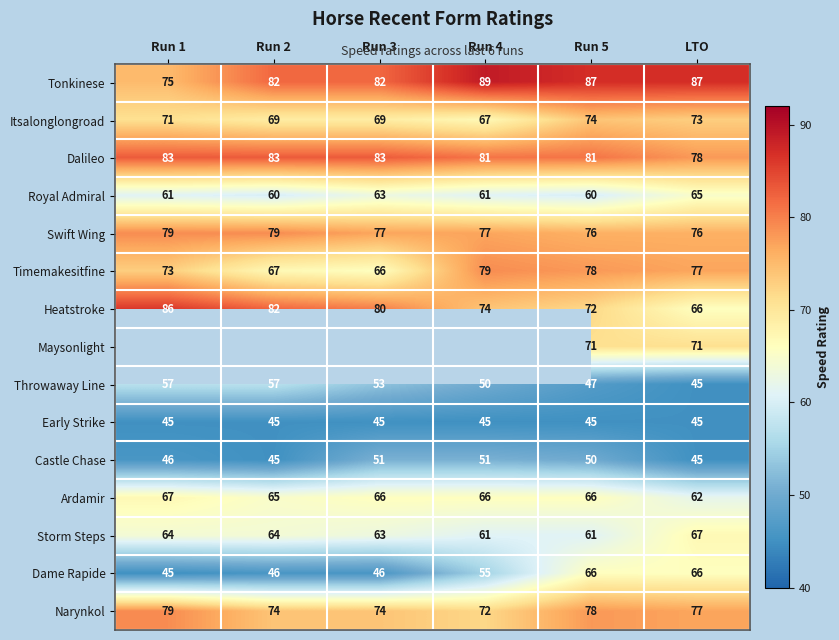

Where is Heatstroke nearest to the value 76?

Run 4